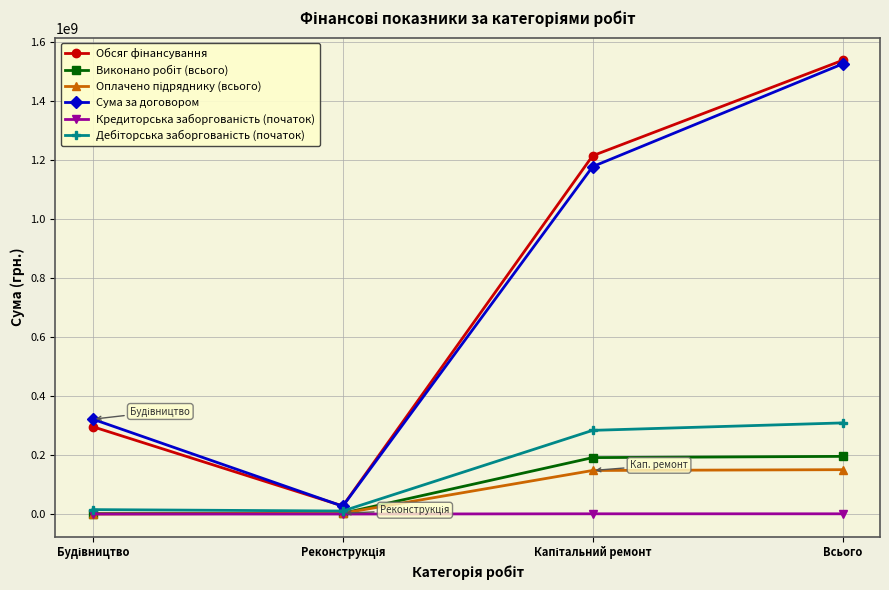

At which category is the sum across all series the highest?

Всього